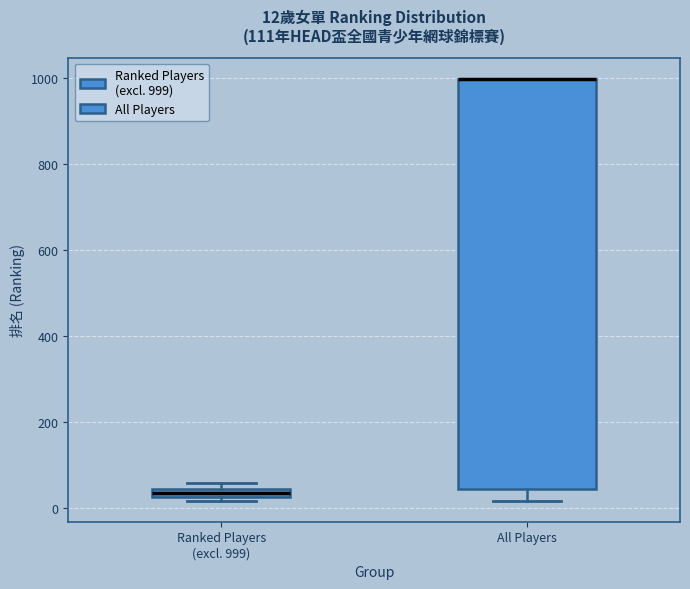

Comparing the boxes themselves (not the whiskers), which one is the tallest?

All Players